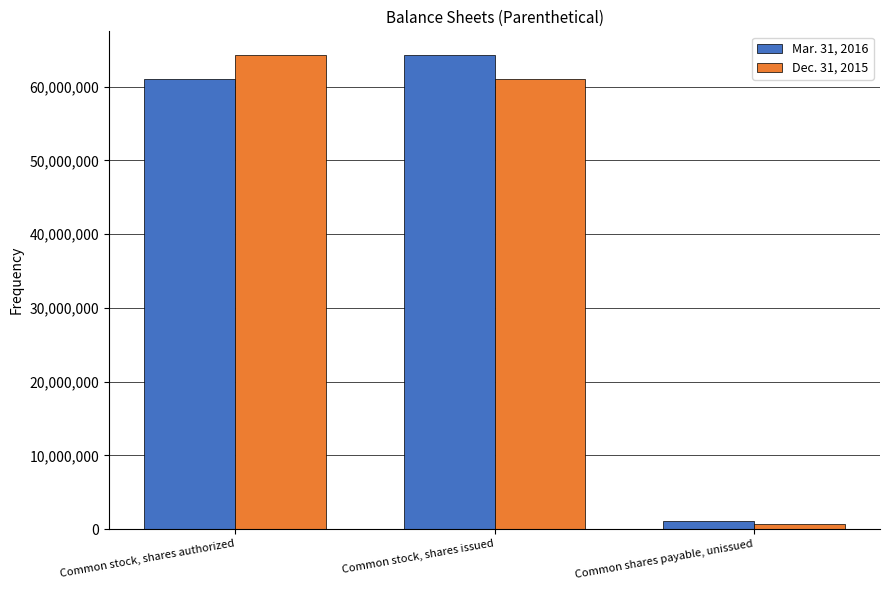

Count the number of categories in the chart.

3